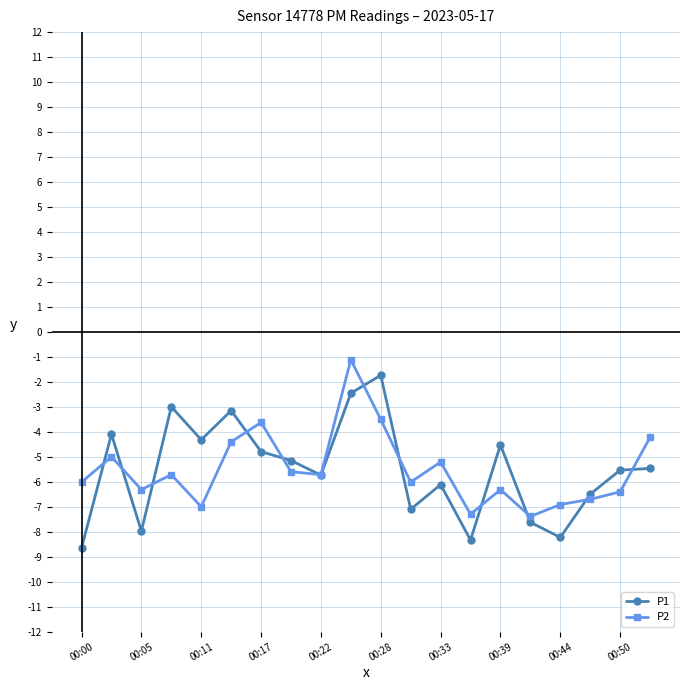

What is the value of the P2 point at the 4th from the left?

-5.7